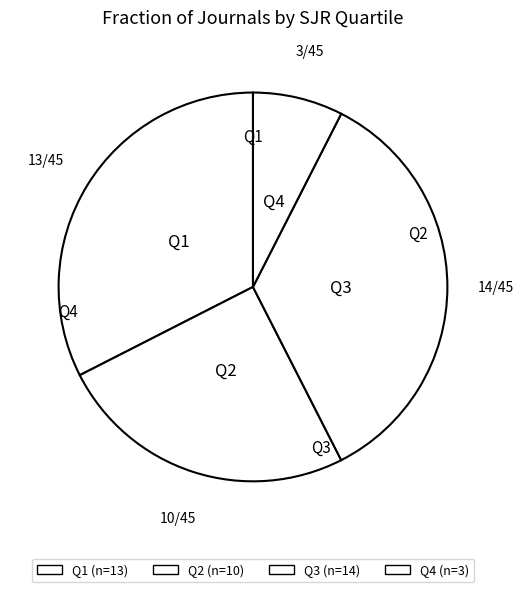

Which slice is the smallest?

Q4